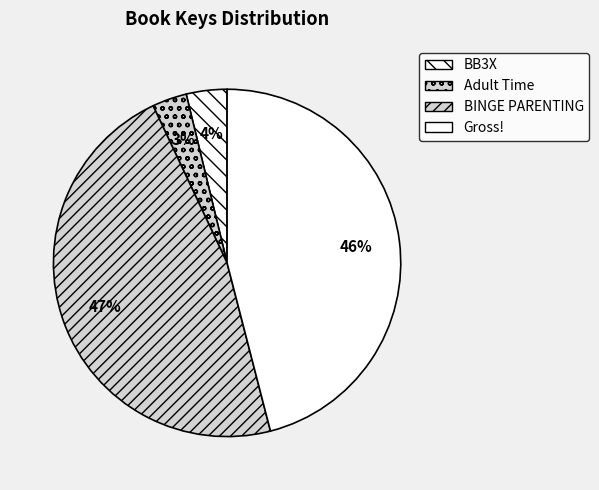

Rank the categories by value from highest to lowest.

BINGE PARENTING, Gross!, BB3X, Adult Time